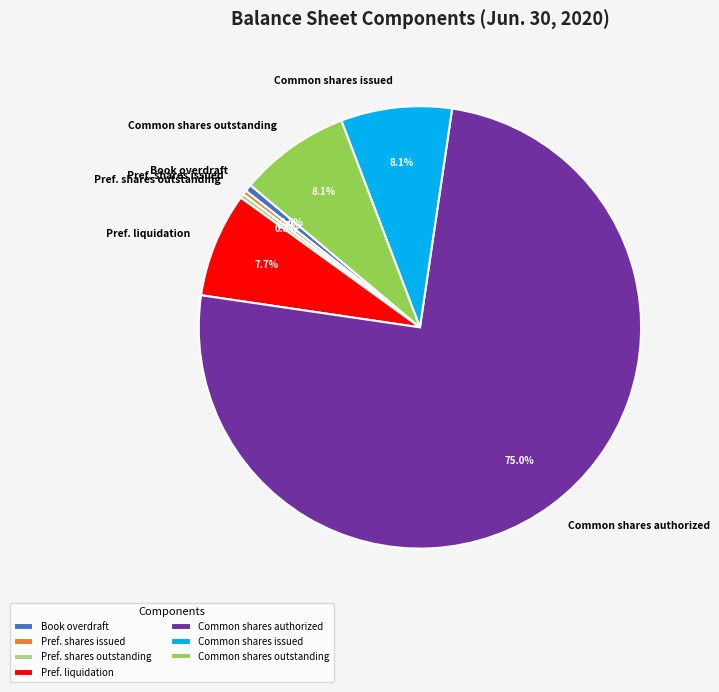

Does Common shares issued account for over 50% of the chart?

No